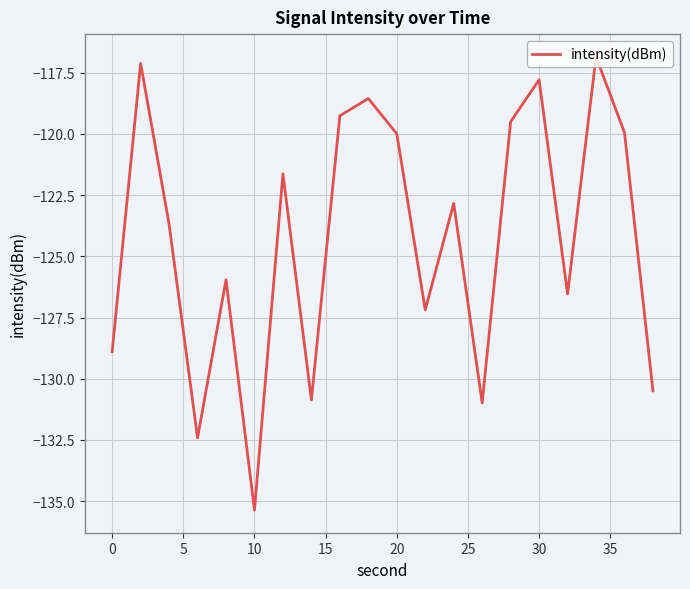

What is the minimum value shown in the chart?

-135.4